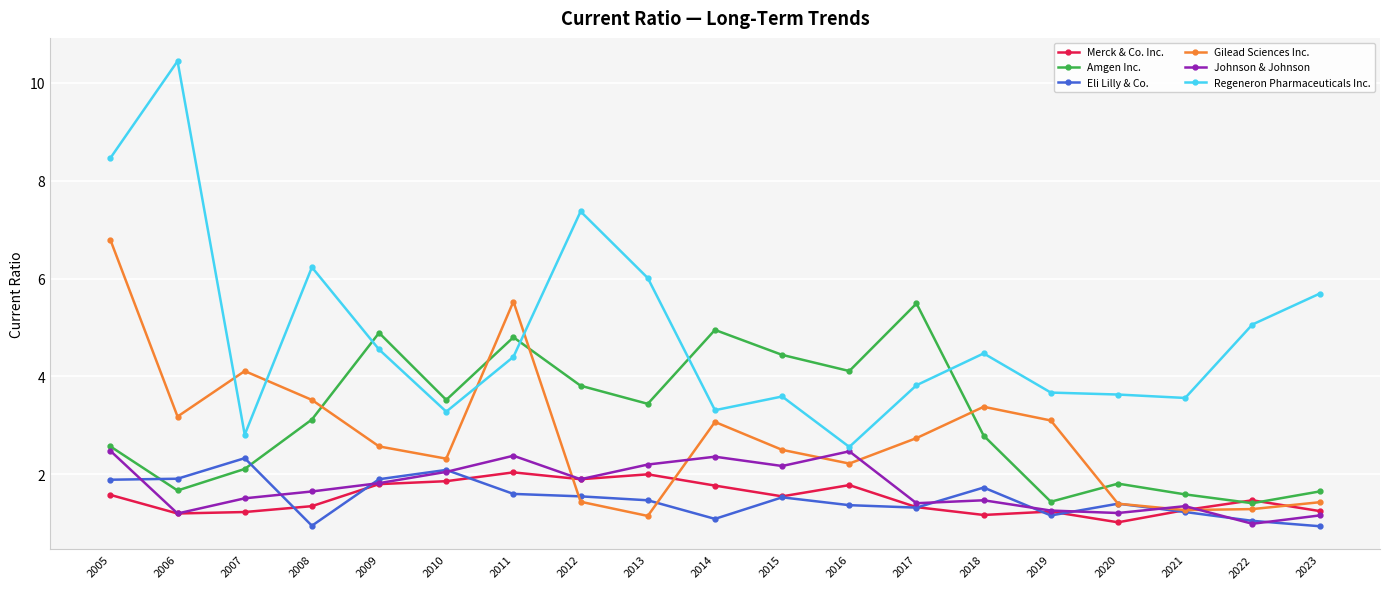

Between 2019 and 2022, which series saw the biggest shift?

Gilead Sciences Inc.